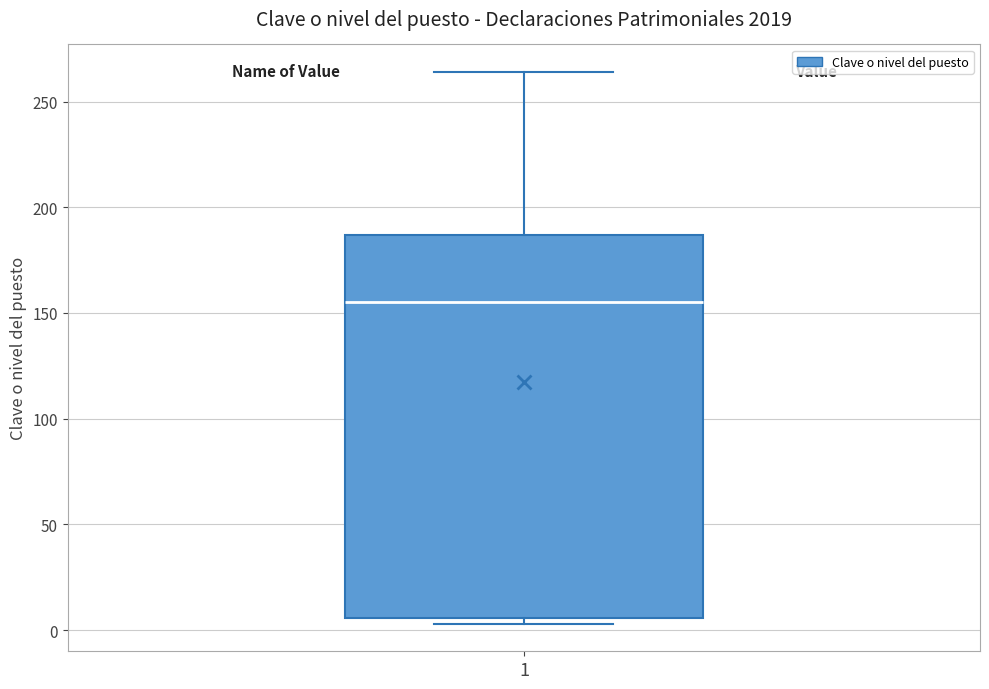

Transcribe this box plot: give where the median line is, the range the box spans, and where the two whiskers end, as read against the y-axis. The values are not printed on the chart, so give them approximately, as read against the axis.

median 155, box 5 to 185, whiskers 5 (just below the box's lower edge) to 265